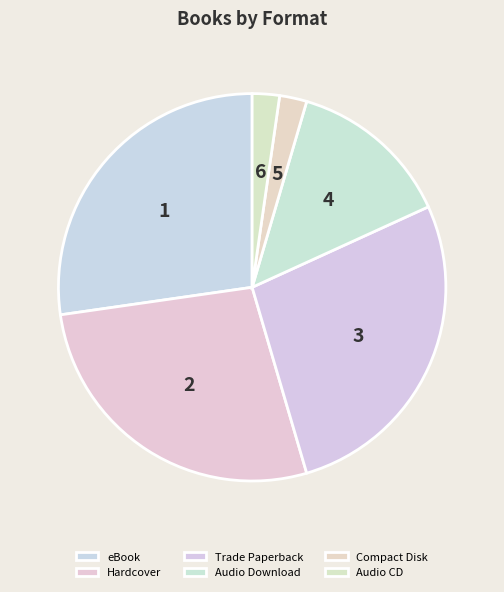

How many segments does this pie chart have?

6